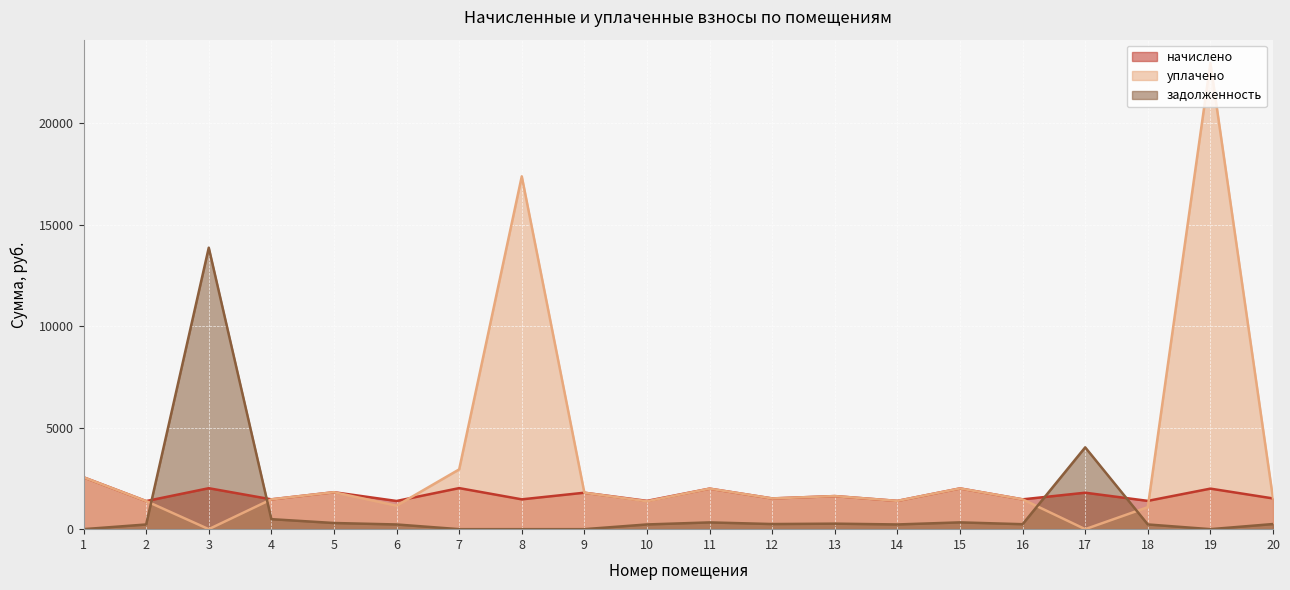

Rank the series at 19 from highest to lowest value.

уплачено, начислено, задолженность